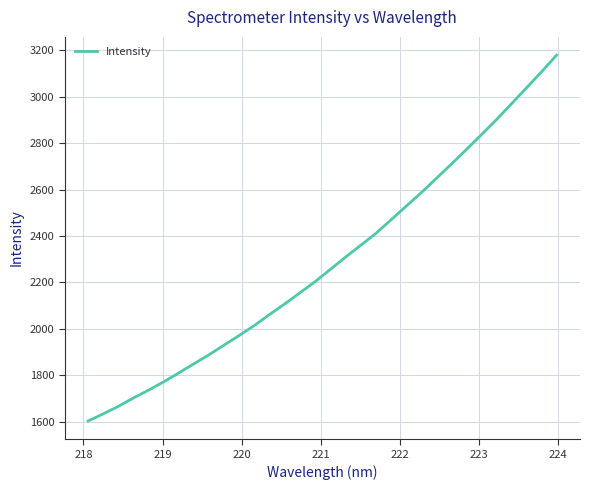

What is the difference between the maximum and second lowest values?

1544.8